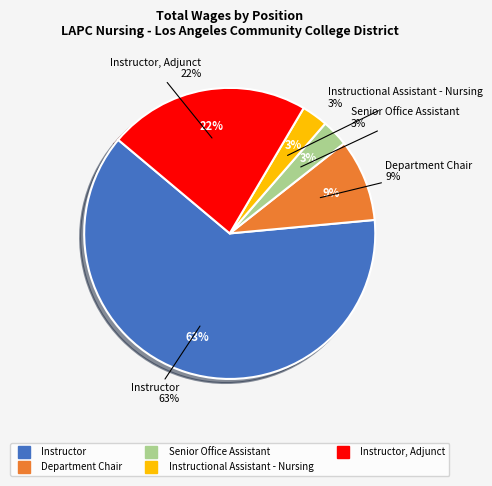

To the nearest percent, what is the difference between the largest and smallest slice percentages?

60%